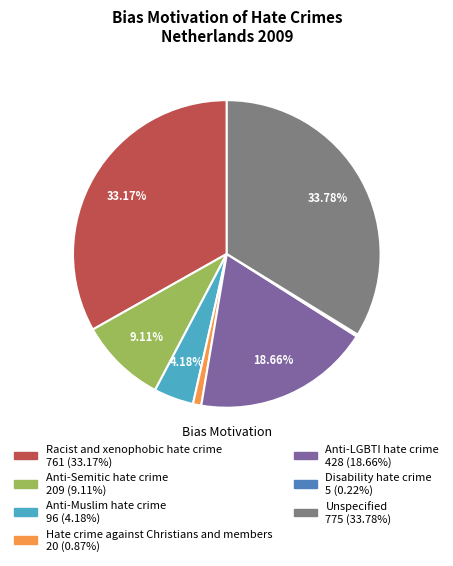

To the nearest percent, what percentage of the pie is Unspecified?

34%